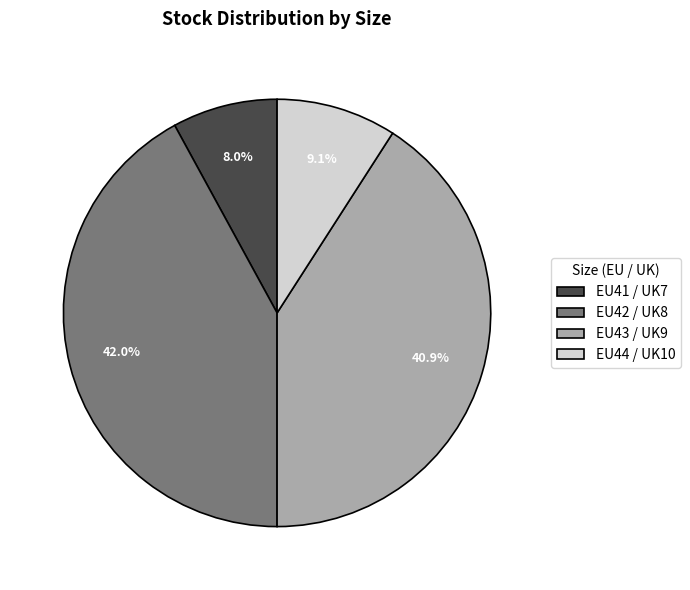

To the nearest percent, what portion does EU43 / UK9 represent?

41%